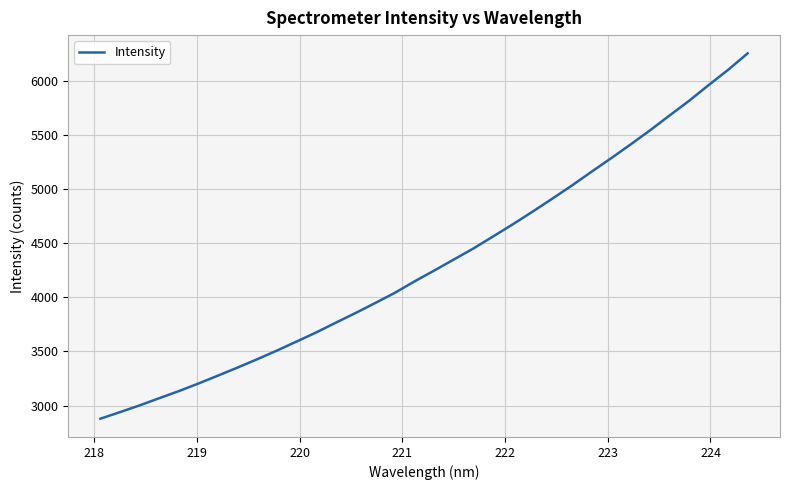

What is the smallest value displayed?

2878.7